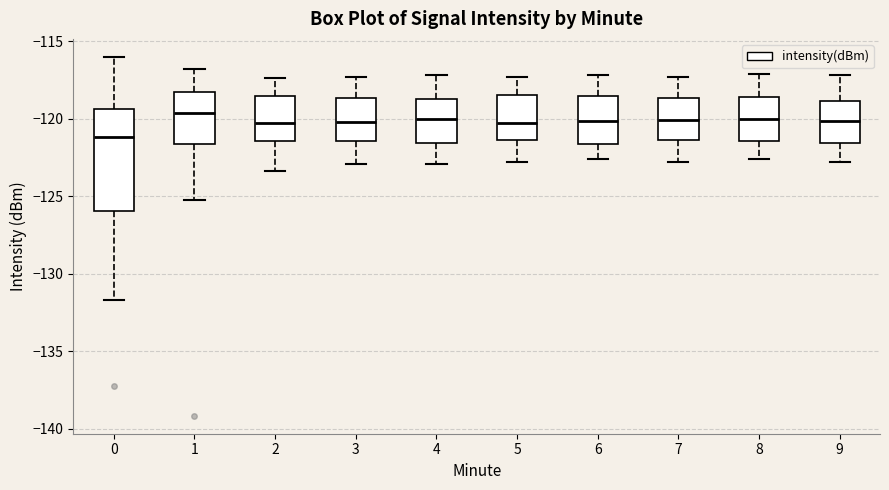

Where does the lower whisker of the box at x = 1 end on the y-axis? The values are not printed on the chart, so give them approximately, as read against the axis.

-125.5